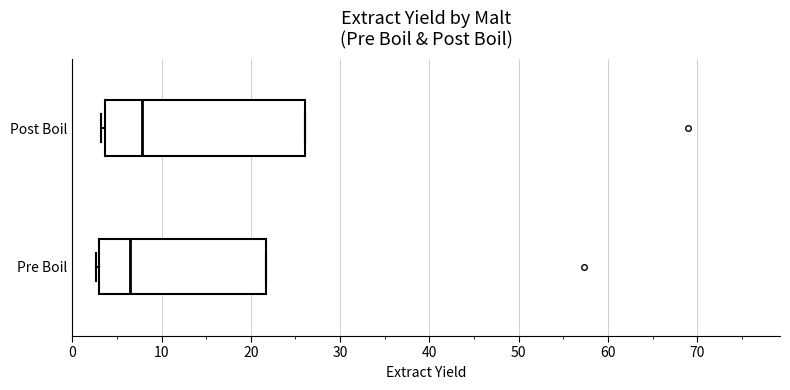

Where does the median line of the box for Pre Boil sit on the x-axis? The values are not printed on the chart, so give them approximately, as read against the axis.

6